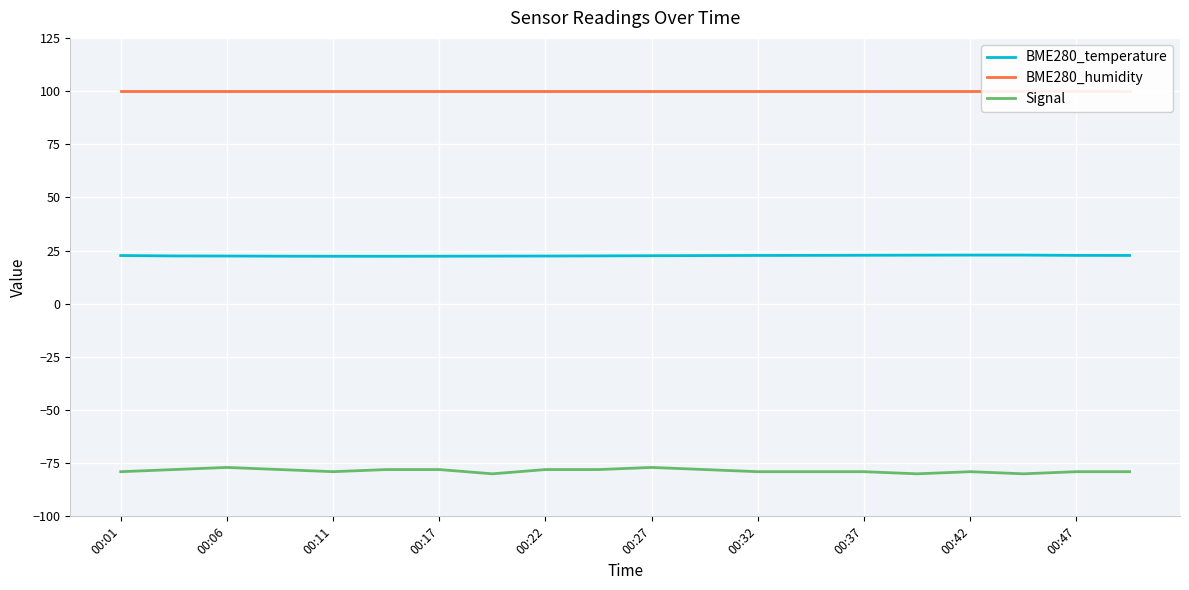

Which series has the largest range (max minus min)?

Signal